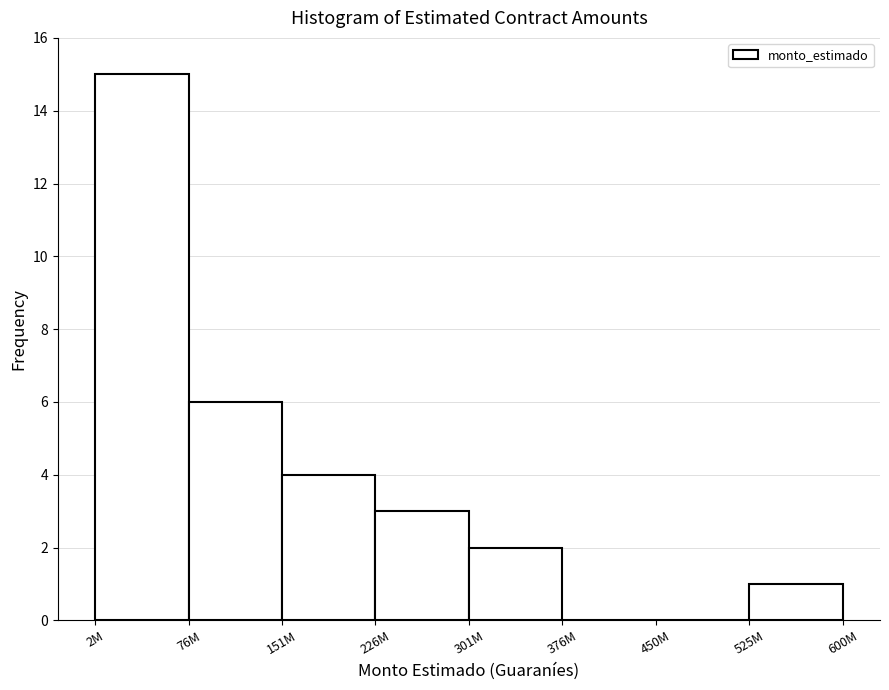

Reading right to left, transcribe all the data shown in this chart.

525M=1	450M=0	376M=0	301M=2	226M=3	151M=4	76M=6	2M=15